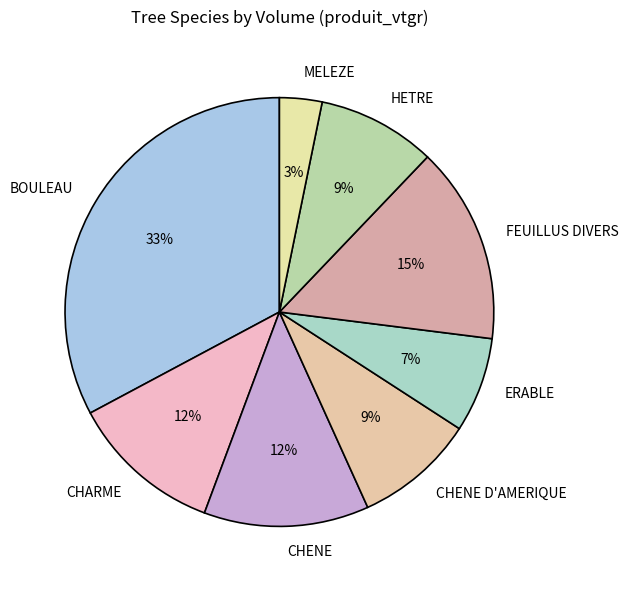

What percentage is the FEUILLUS DIVERS slice, to the nearest percent?

15%